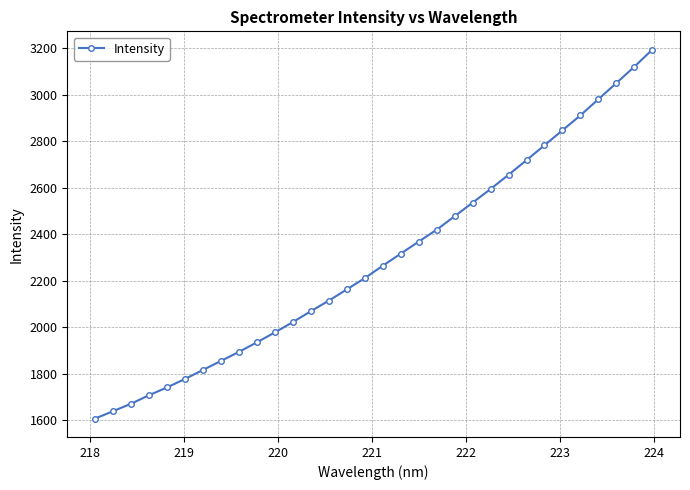

What is the smallest value displayed?

1608.1